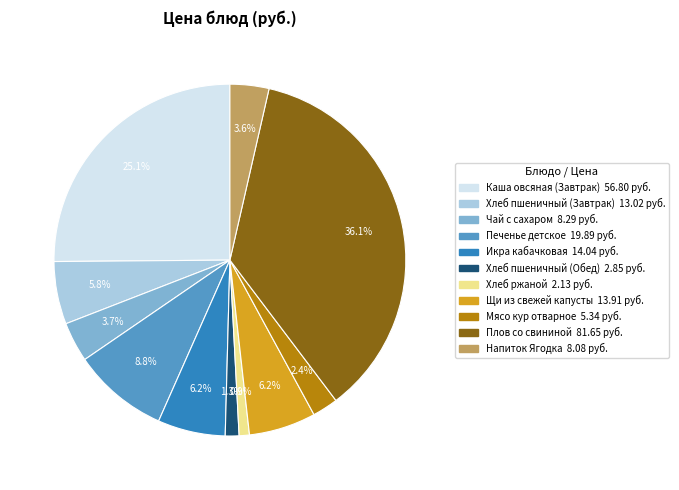

How much of the chart is everything except Каша овсяная (Завтрак)?

74.9%